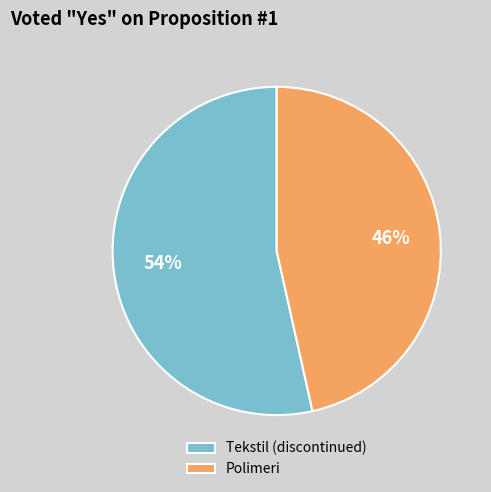

How many slices are in this pie chart?

2